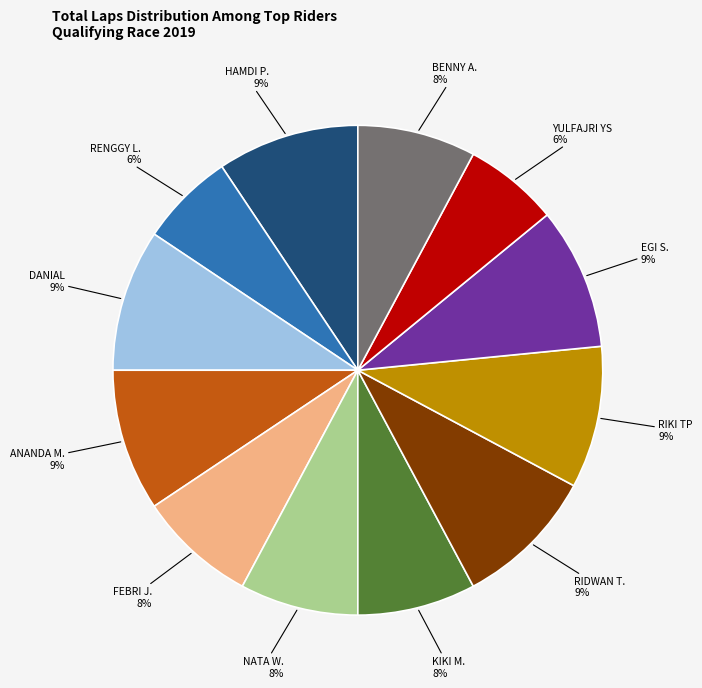

Is it true that NATA W. is 8% of the pie?

True